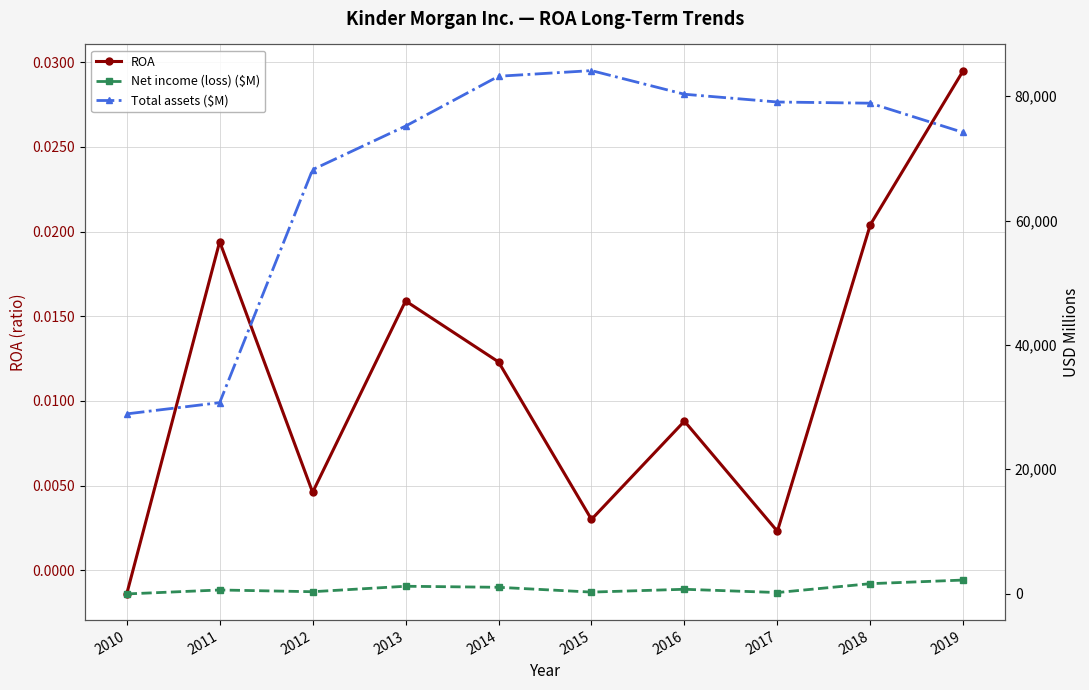

Rank the series at 2019 from highest to lowest value.

Total assets ($M), Net income (loss) ($M), ROA